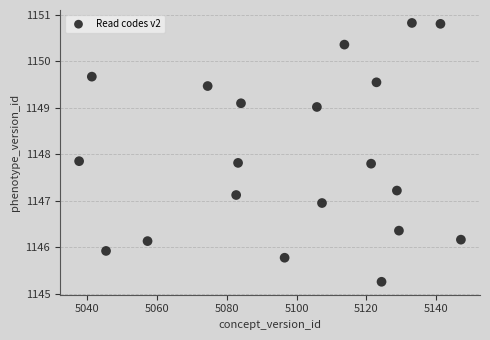

What is the range of X values (max minus min)?

109.4